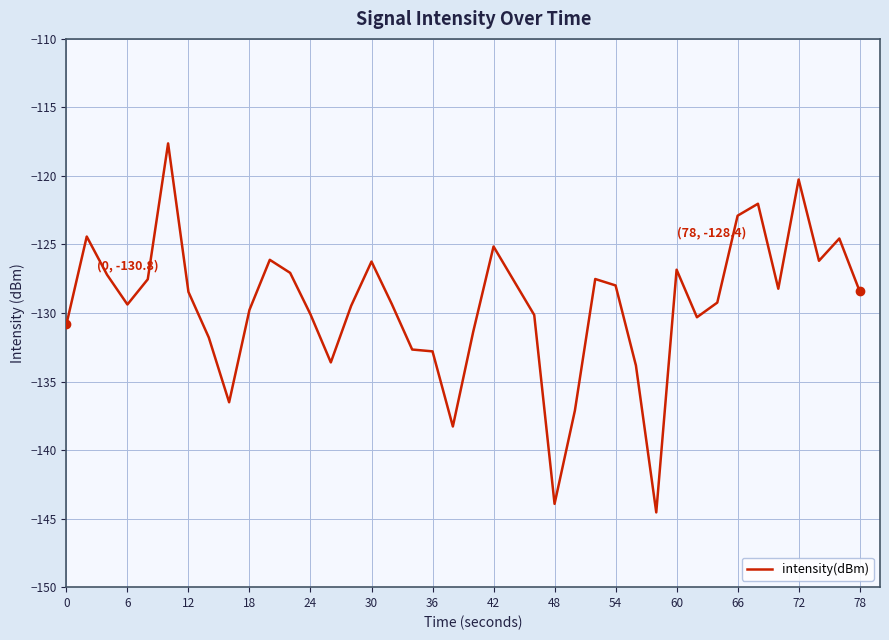

What is the difference between the maximum and minimum values?

26.9